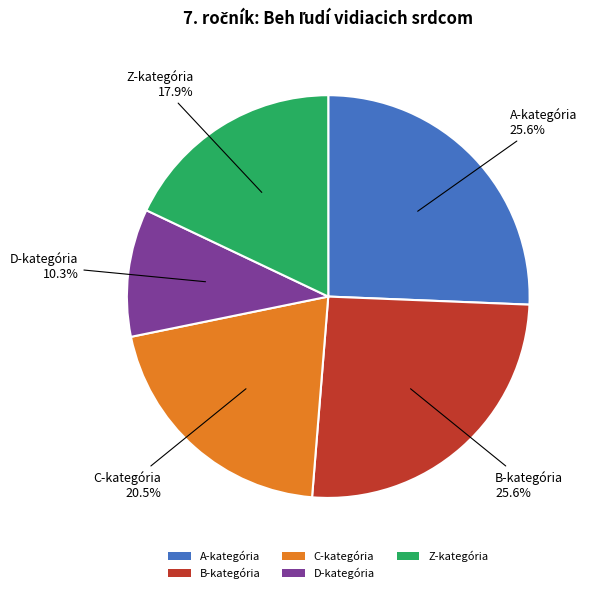

Is it true that Z-kategória is 9% of the pie?

False